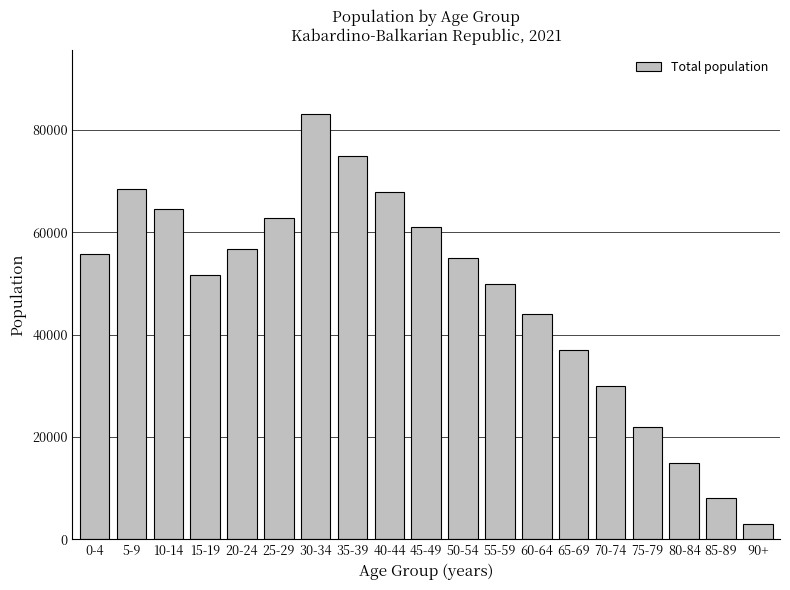

Reading right to left, extract all data points from this chart.

3000	8000	15000	22000	30000	37000	44000	50000	55000	61000	68000	75000	83243	62849	56852	51681	64526	68444	55879